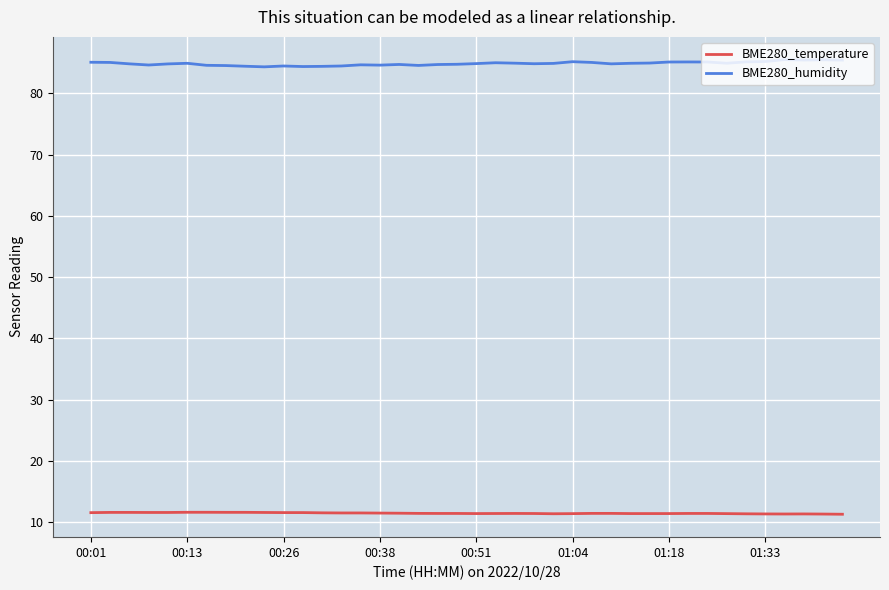

What is the smallest value displayed?

11.3